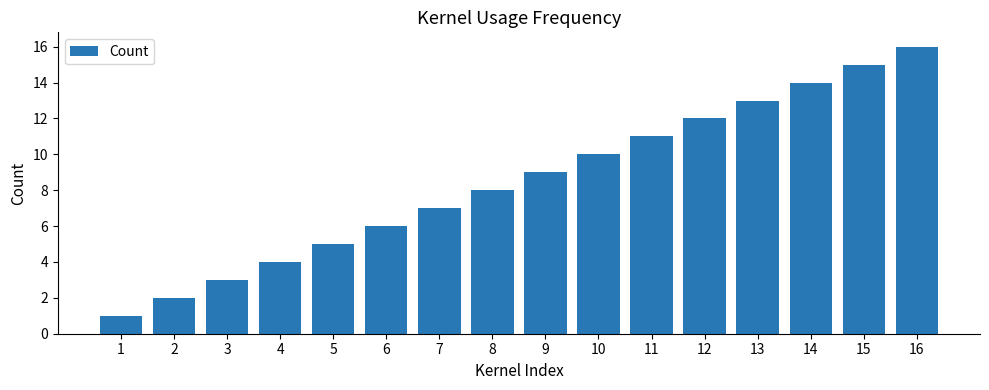

Reading left to right, extract all data points from this chart.

1=1	2=2	3=3	4=4	5=5	6=6	7=7	8=8	9=9	10=10	11=11	12=12	13=13	14=14	15=15	16=16